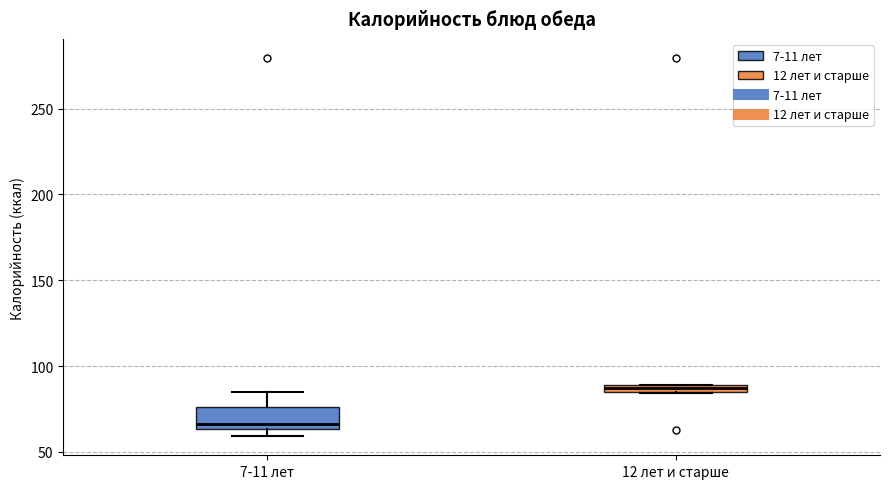

Where is the lower edge of the box for 7-11 лет on the y-axis? The values are not printed on the chart, so give them approximately, as read against the axis.

65